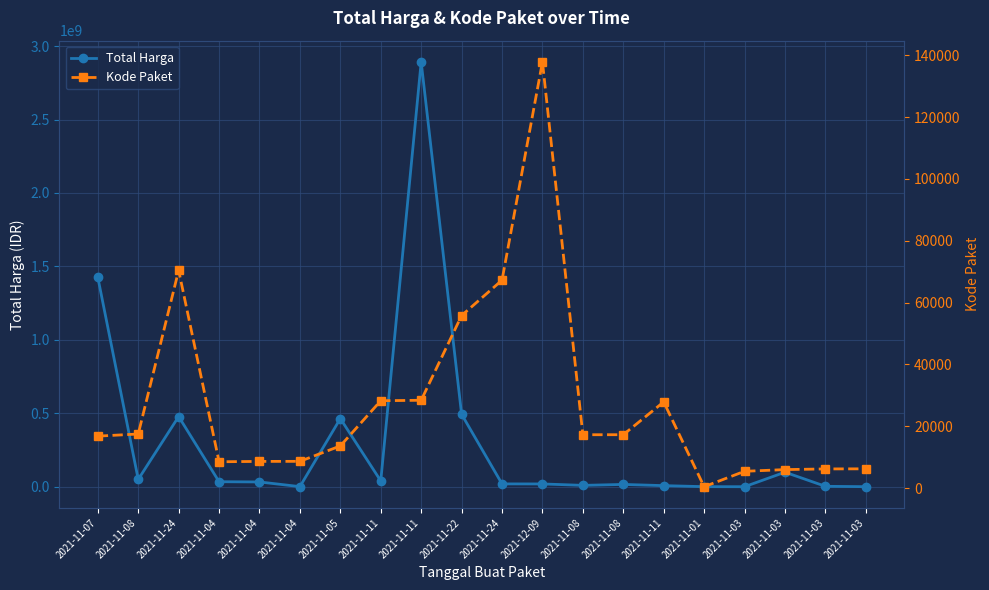

What is the highest value of the Total Harga series?

2892122000